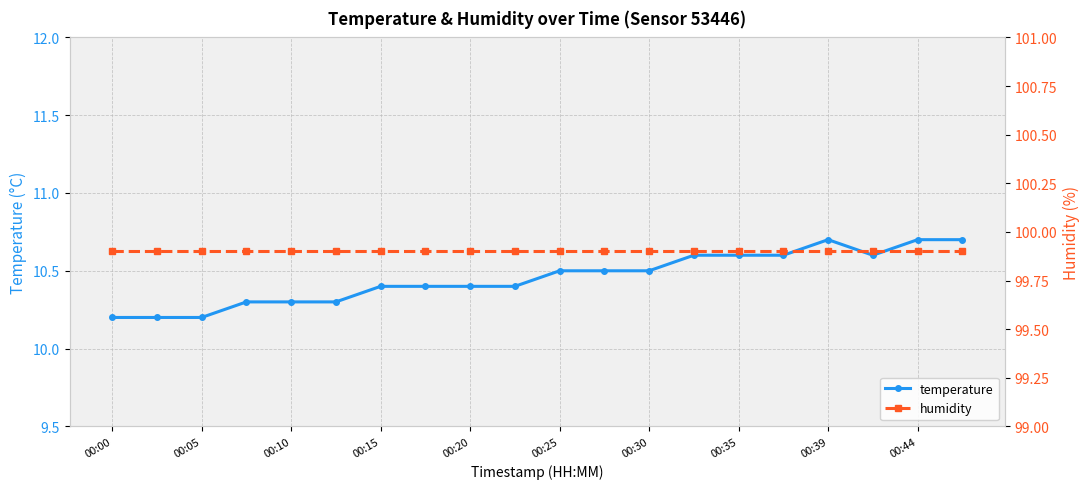

How many lines are shown in the chart?

2